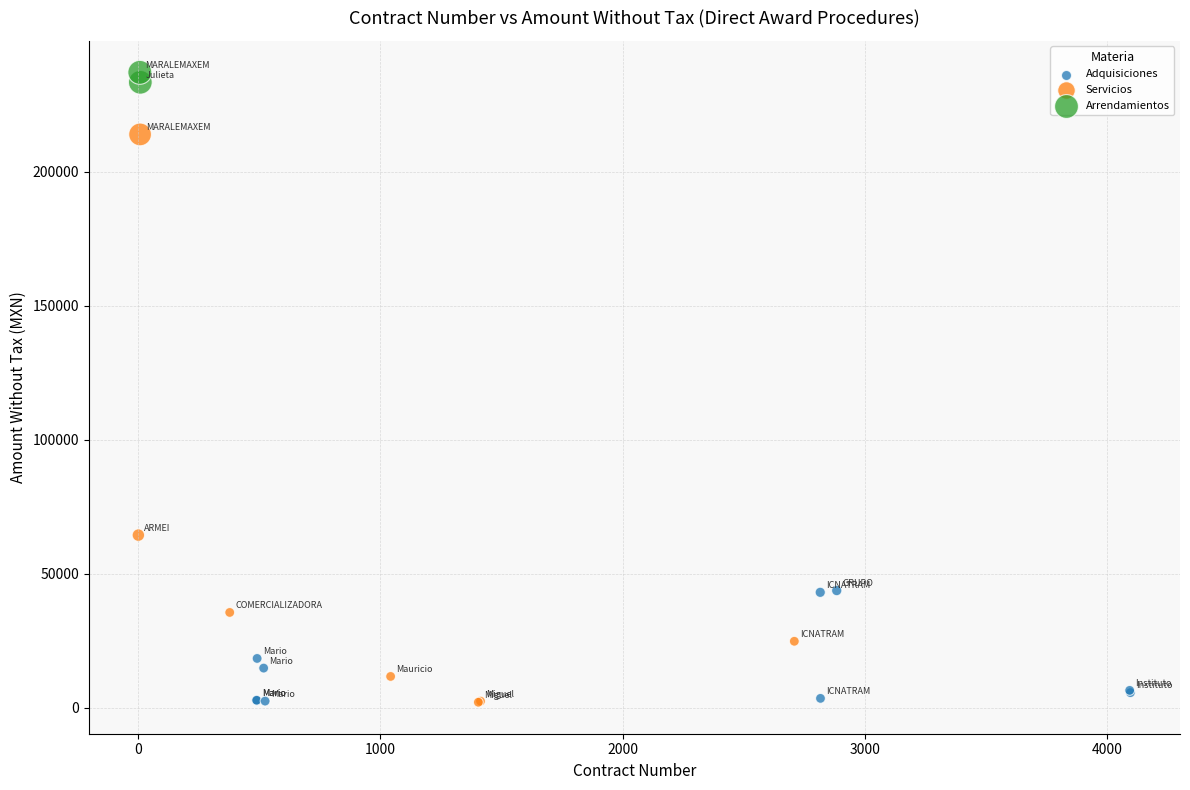

What are all the series names shown in the legend?

Adquisiciones, Servicios, Arrendamientos